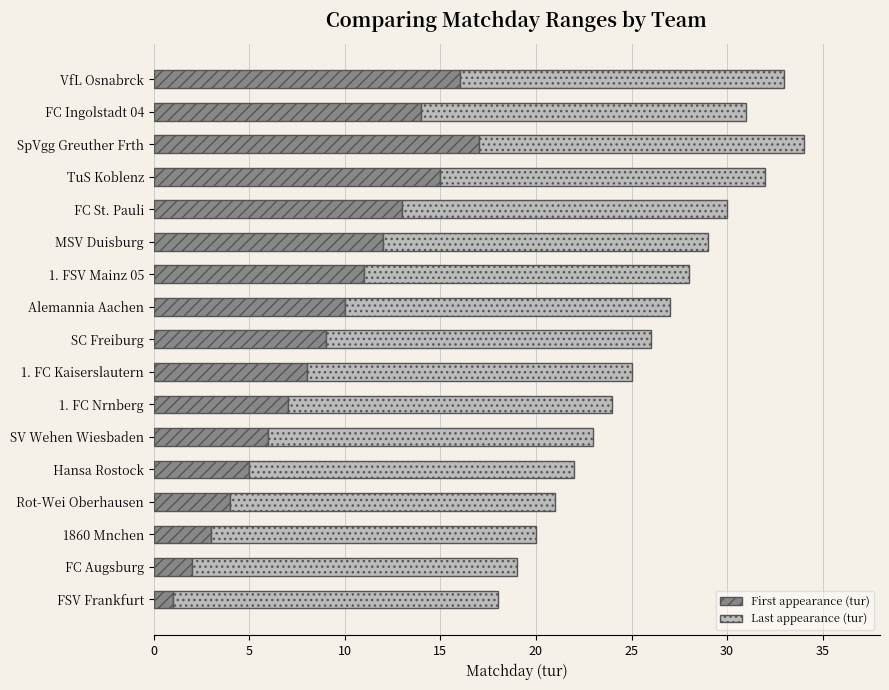

The First appearance (tur) series shows 6 at Alemannia Aachen. True or false?

False